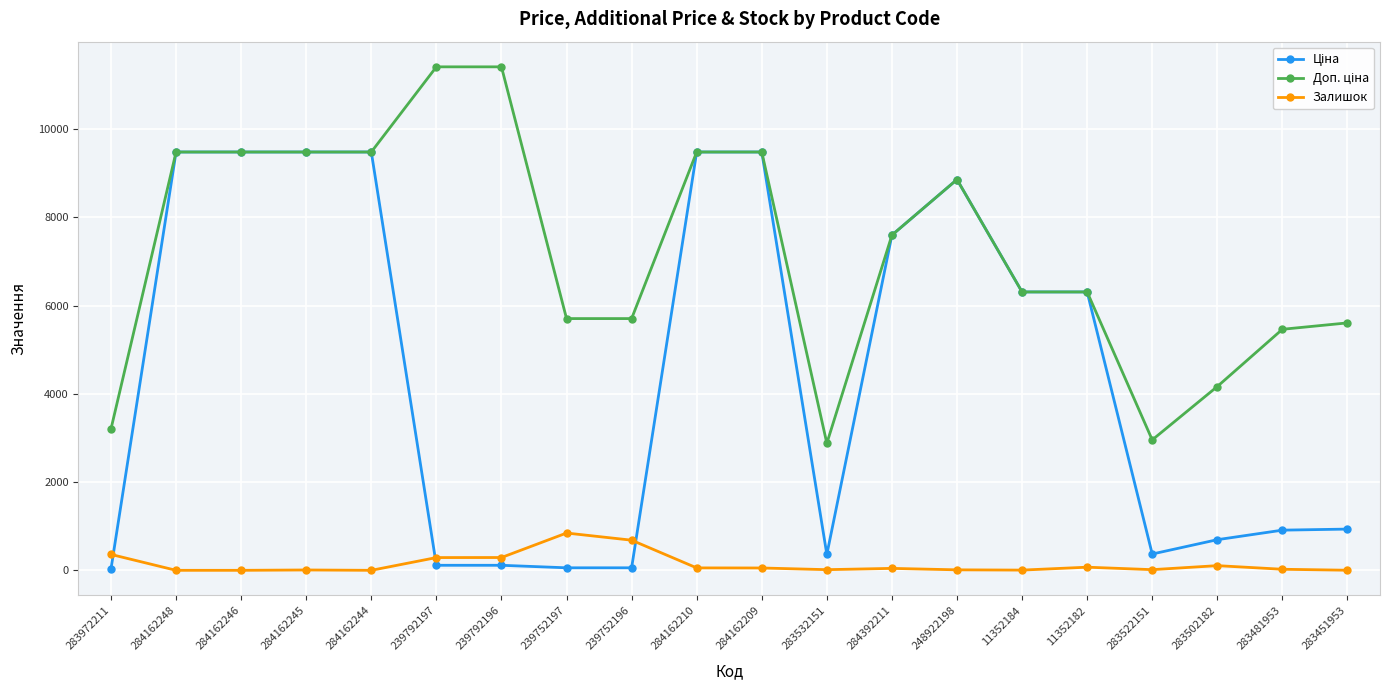

What is the maximum value shown in the chart?

11410.0